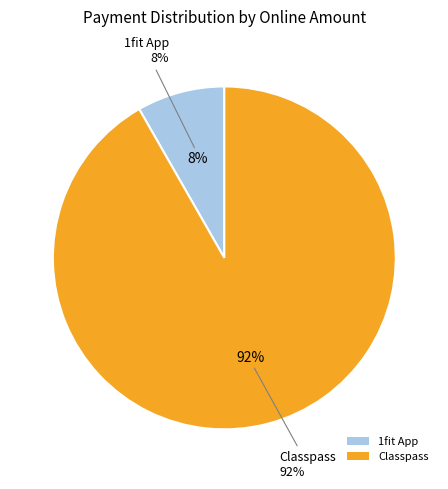

What percentage is the 1fit App (5796) slice, to the nearest percent?

8%